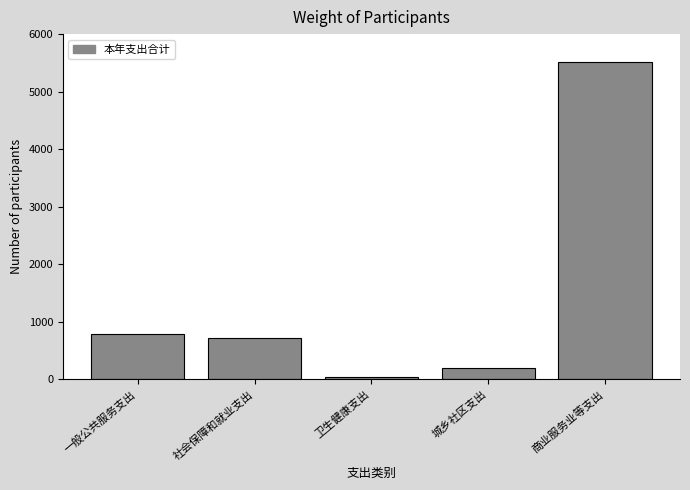

Reading right to left, what are all the values shown in this chart?

5516.4	195.6	43.2	709.9	786.4